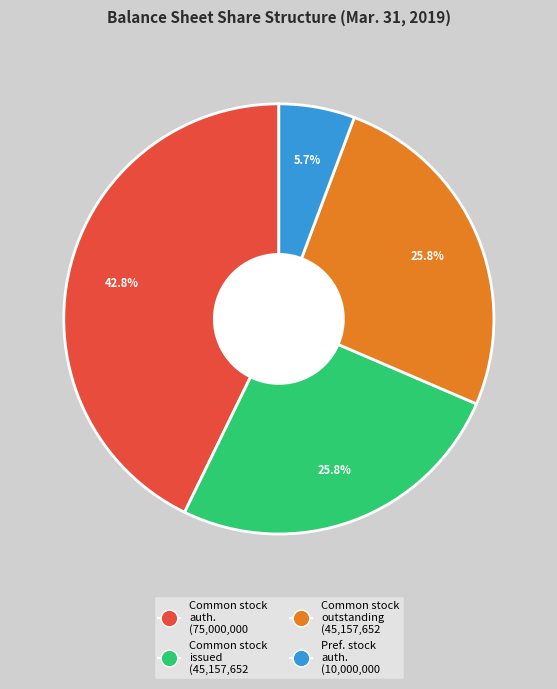

Is there a majority slice in this chart?

No